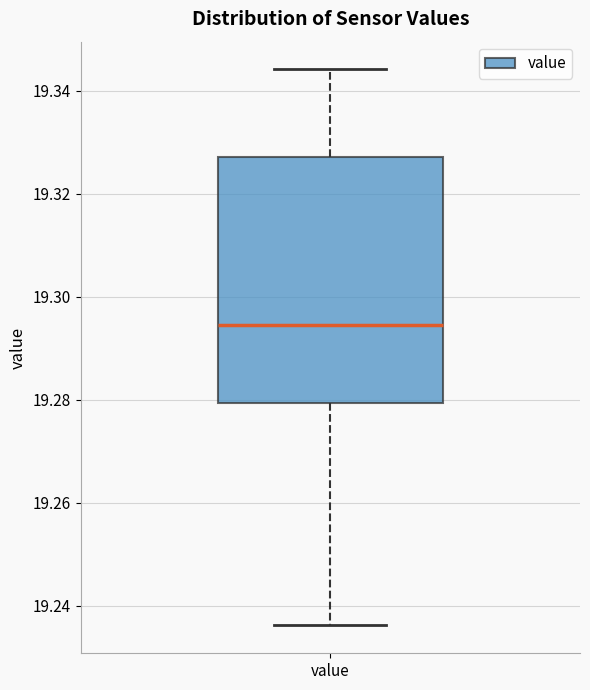

Where does the lower whisker of the box for value end on the y-axis? The values are not printed on the chart, so give them approximately, as read against the axis.

19.236